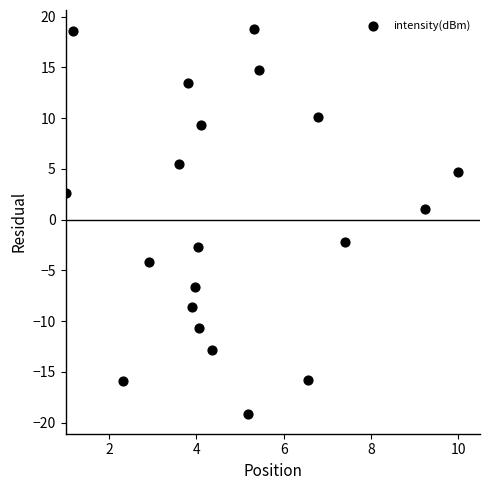

What is the range of Y values (max minus min)?

37.9